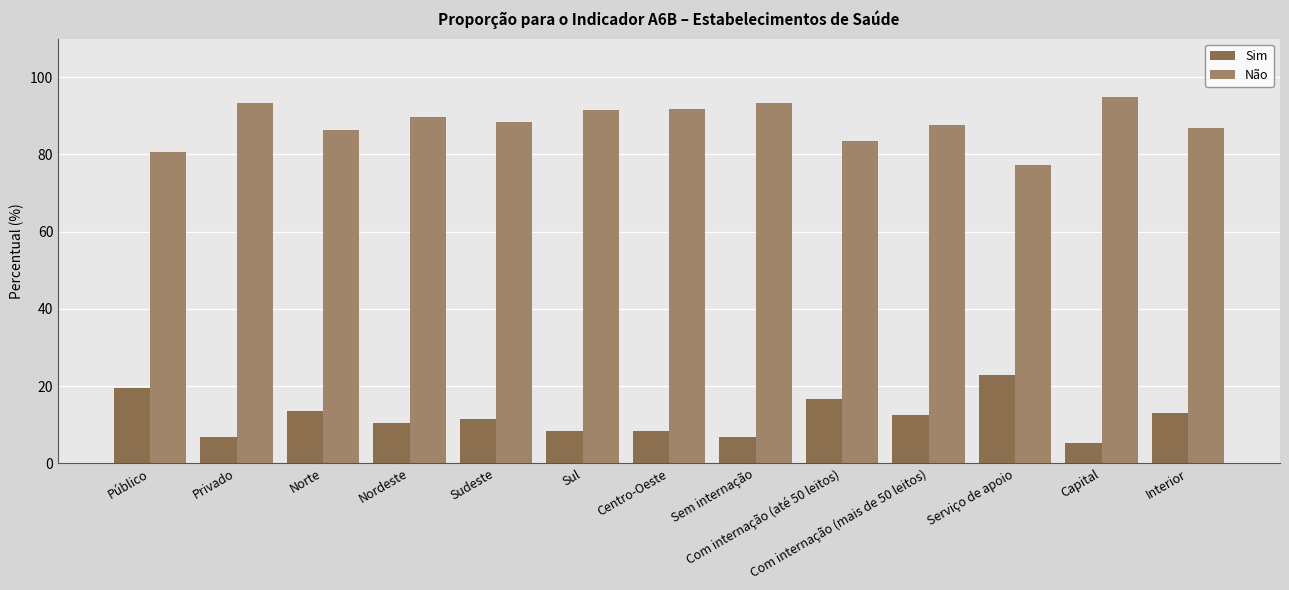

What is the average value of the Não series?

88.0